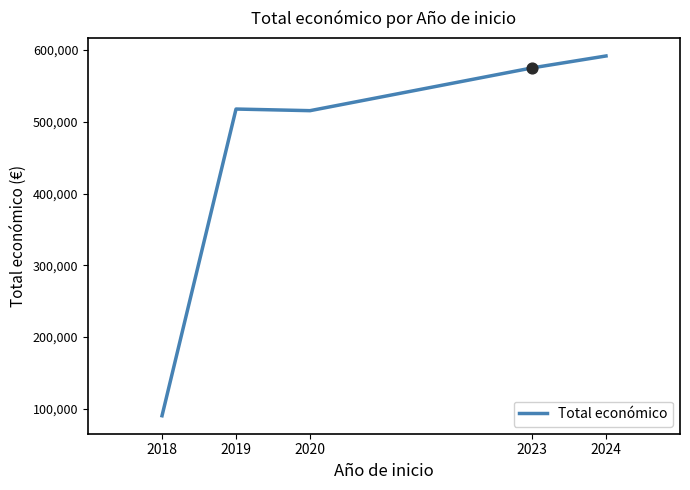

Approximately how many times larger is the value at 2018 compared to 2019?

0.2